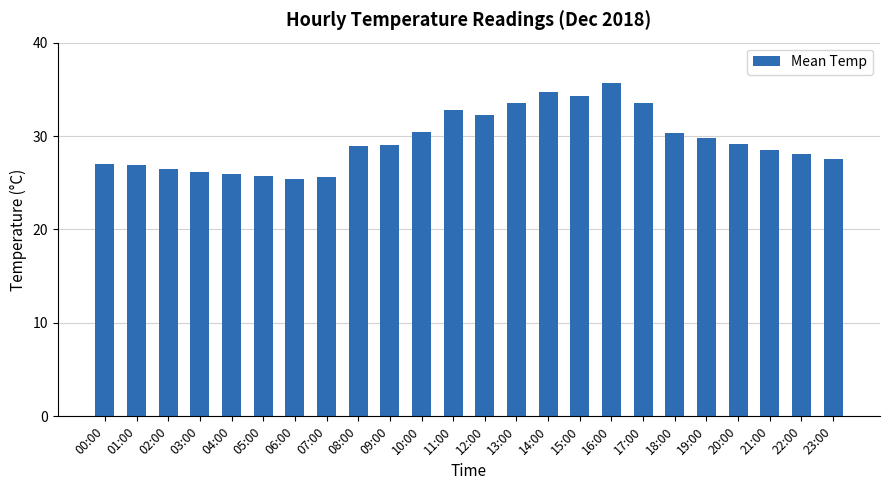

How many distinct data groups are displayed?

1